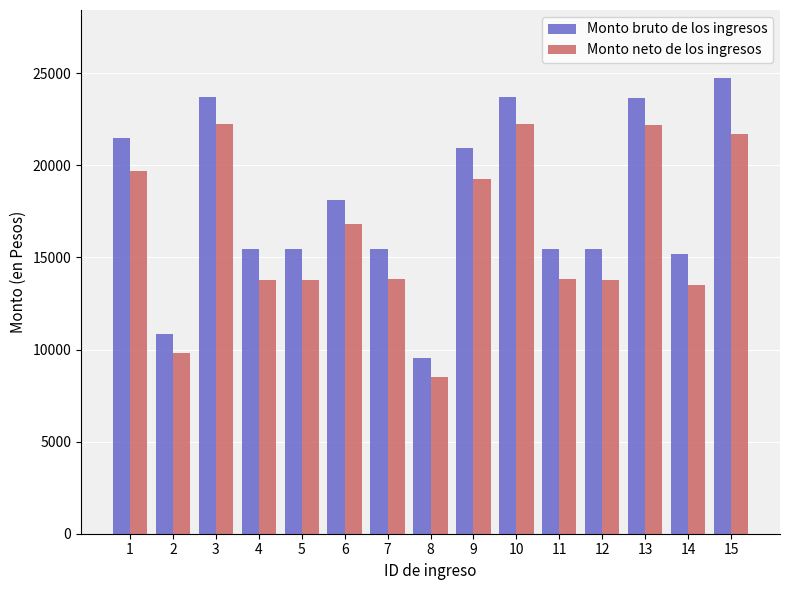

What is the sum of the Monto bruto de los ingresos values at 8 and 13?

33199.3